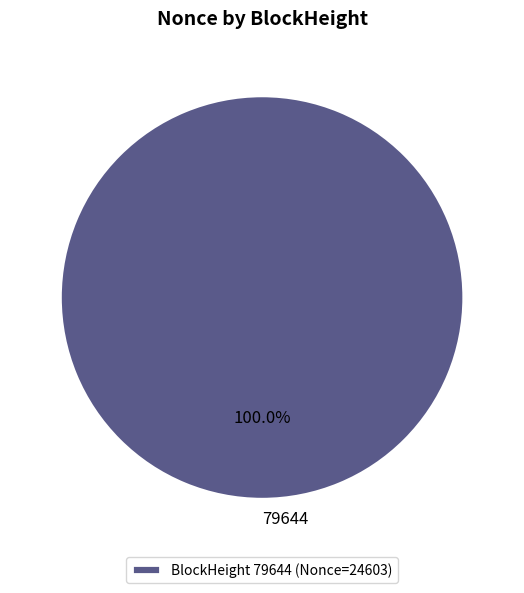

Is there any slice that represents more than half of the pie?

Yes